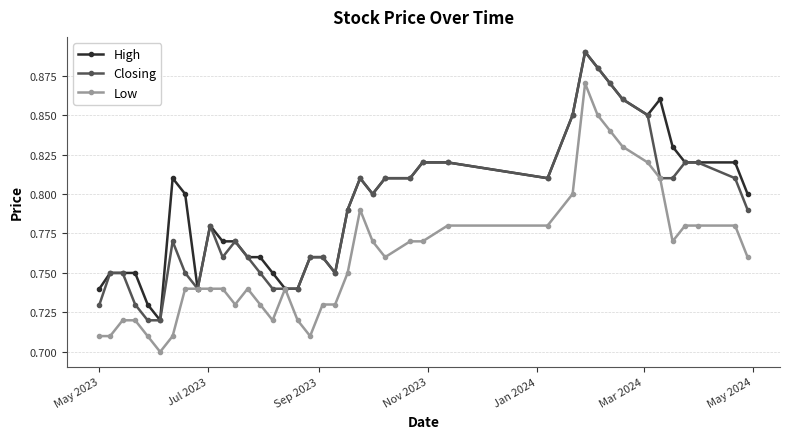

At how many categories does at least one series exceed 0?

40